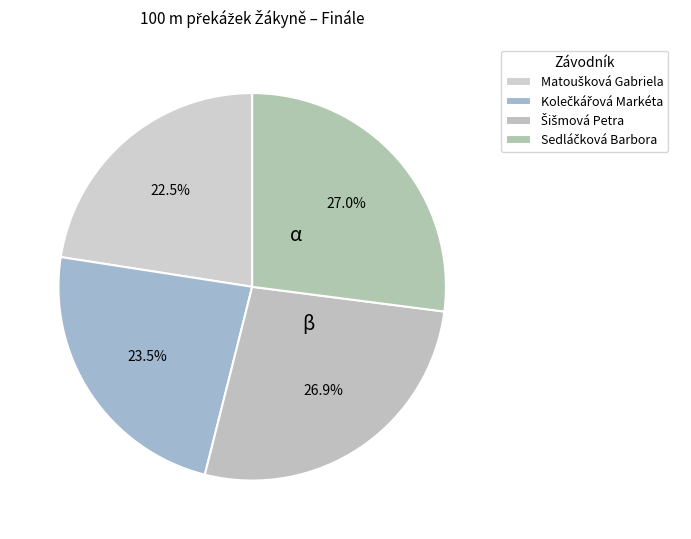

Count the number of slices in the pie.

4